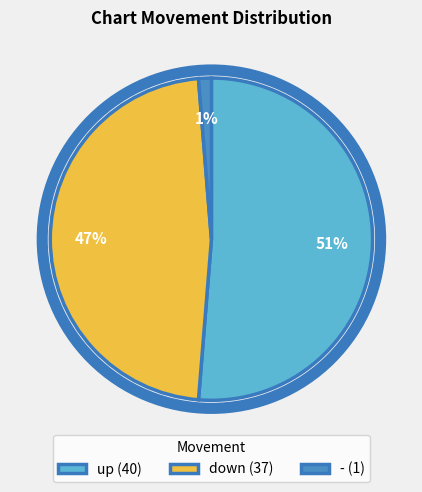

Count the number of slices in the pie.

3